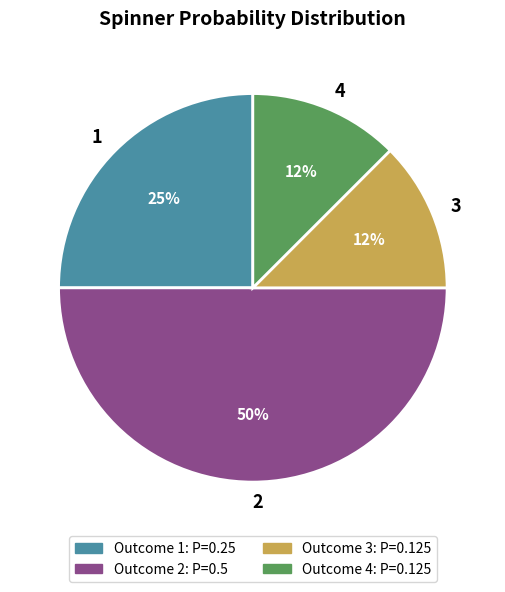

The 2 slice represents 64% of the pie. True or false?

False